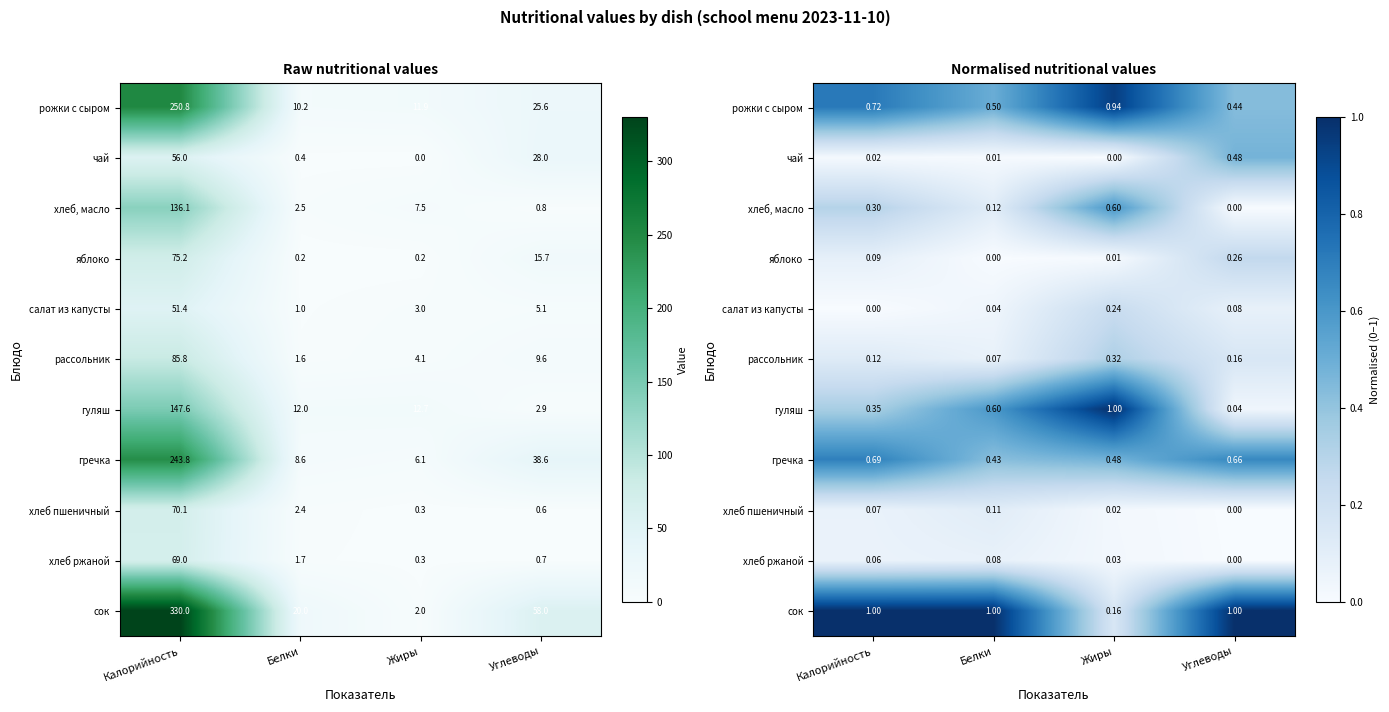

Is it true that гуляш equals 1.0 at Белки?

False